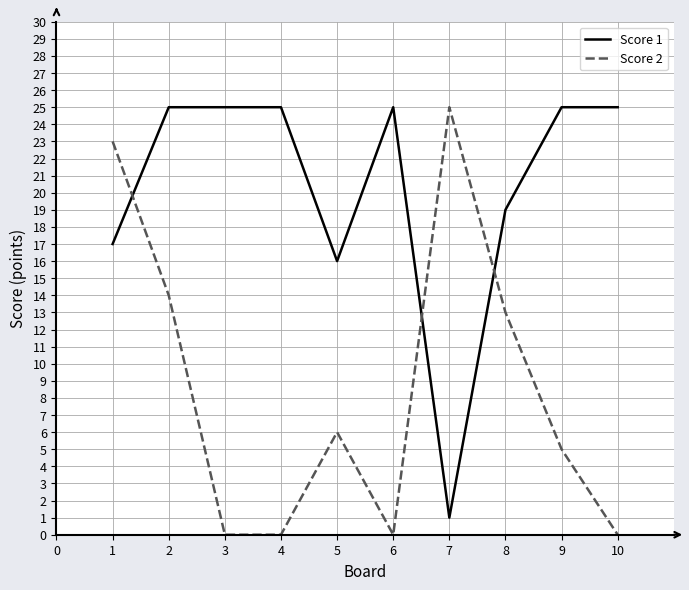

True or false: Score 2 has a value of 7 at 7.

False